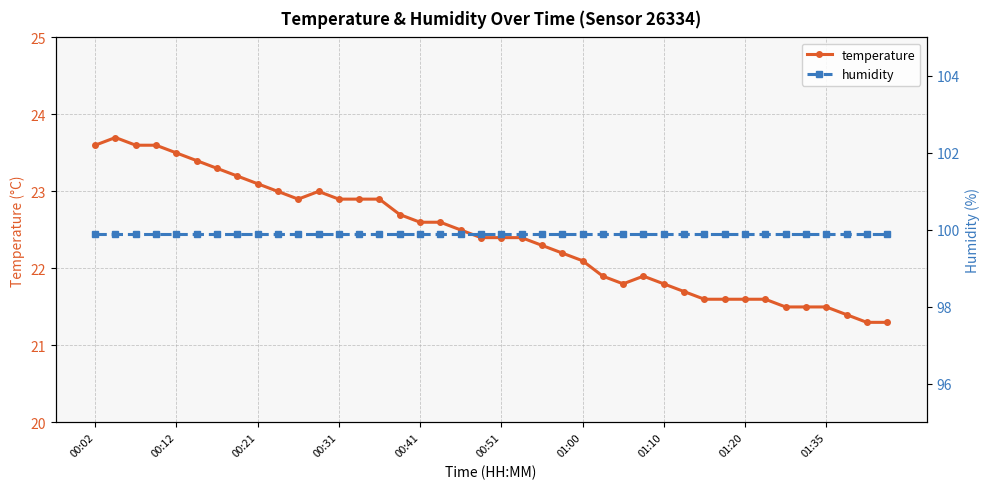

The value of temperature at 00:31 is 22.9. True or false?

True